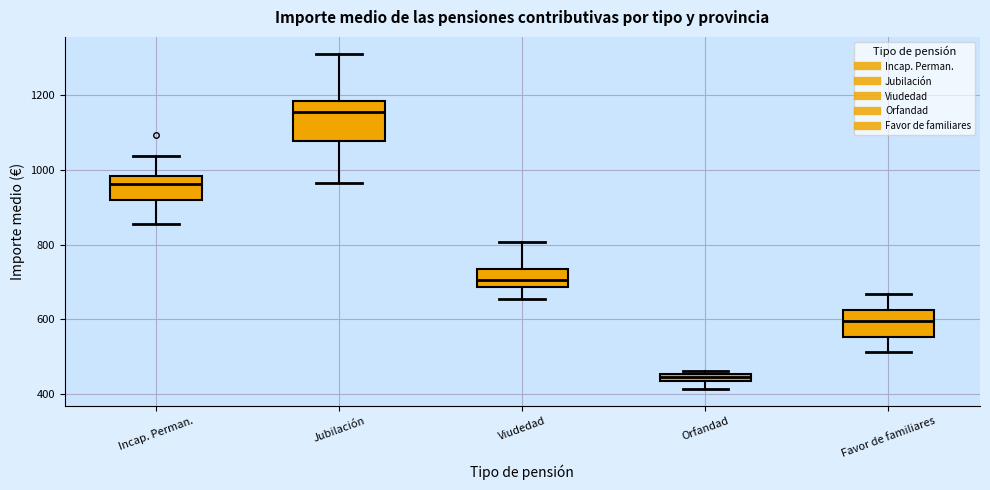

Where is the lower edge of the box for Orfandad on the y-axis? The values are not printed on the chart, so give them approximately, as read against the axis.

440